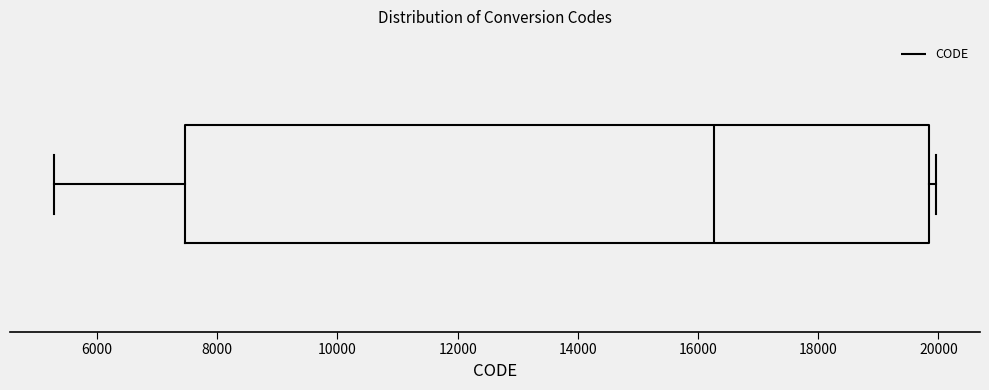

Where does the left whisker of the box end on the x-axis? The values are not printed on the chart, so give them approximately, as read against the axis.

5200